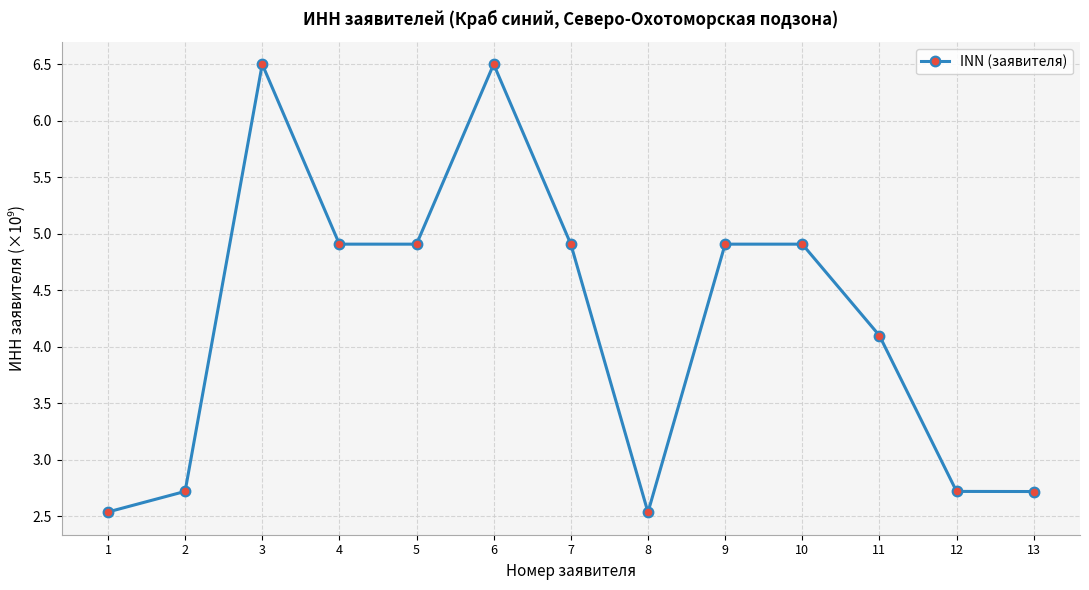

What is the greatest value displayed?

6.5